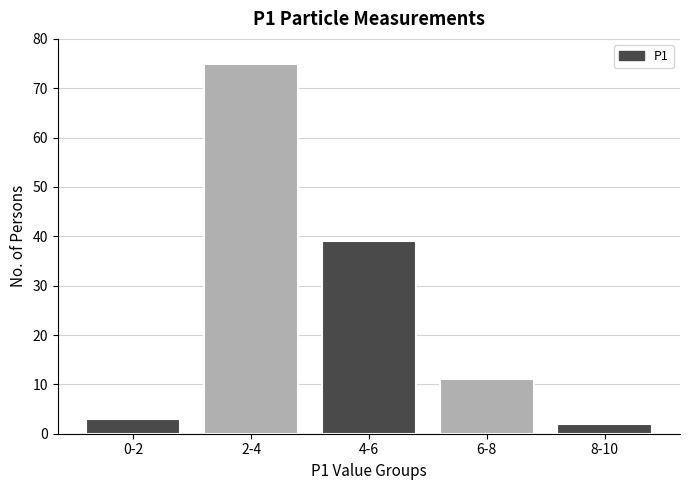

Reading right to left, what are all the values shown in this chart?

8-10=2	6-8=11	4-6=39	2-4=75	0-2=3